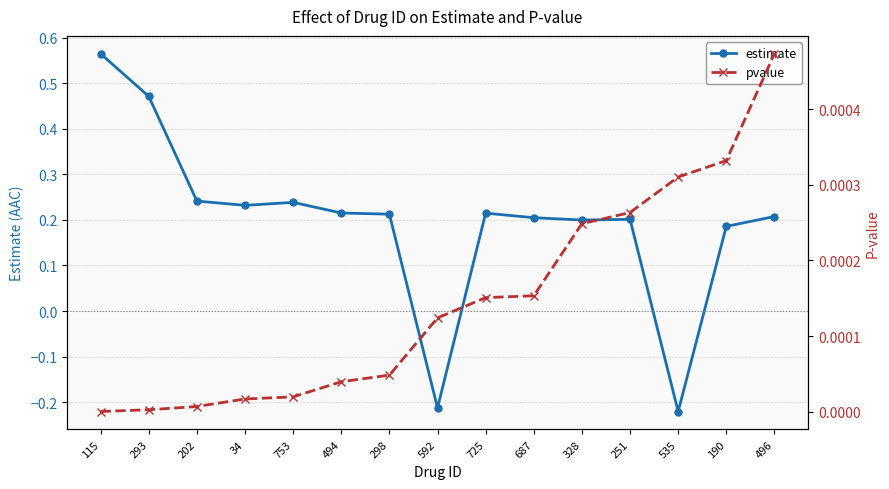

What is the label of the 15th point from the right?

115